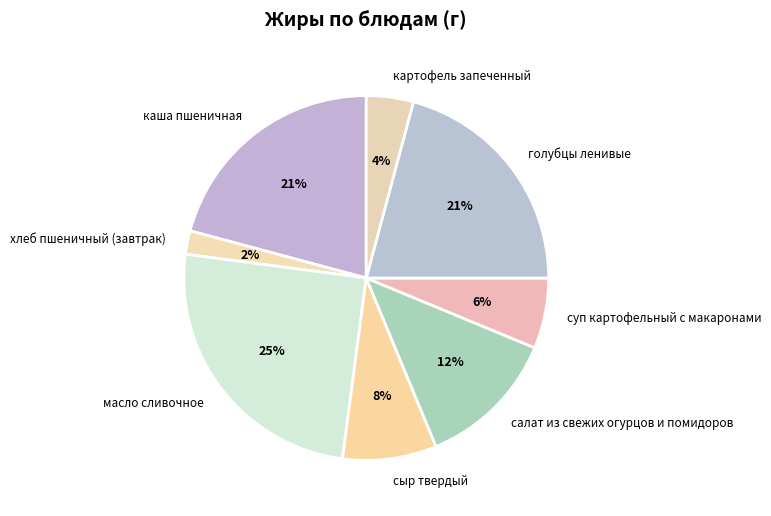

Is сыр твердый the majority of the pie?

No